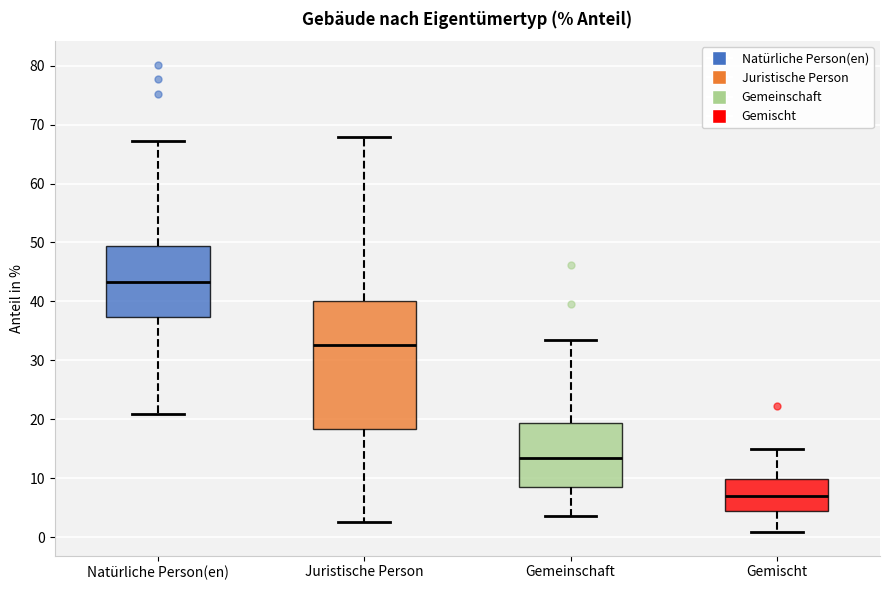

Reading left to right, read every box against the y-axis: the position of its median line, the range the box covers, and the ends of its whiskers. The values are not printed on the chart, so give them approximately, as read against the axis.

Natürliche Person(en): median 43, box 37 to 49, whiskers 21 to 67
Juristische Person: median 33, box 18 to 40, whiskers 3 to 68
Gemeinschaft: median 13, box 8 to 19, whiskers 4 to 33
Gemischt: median 7, box 5 to 10, whiskers 1 to 15